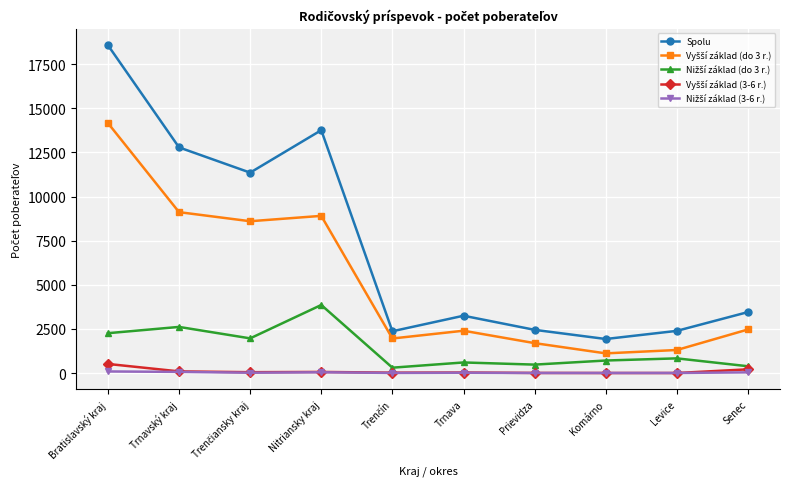

True or false: Spolu has more than 0 points higher than both neighbors.

True